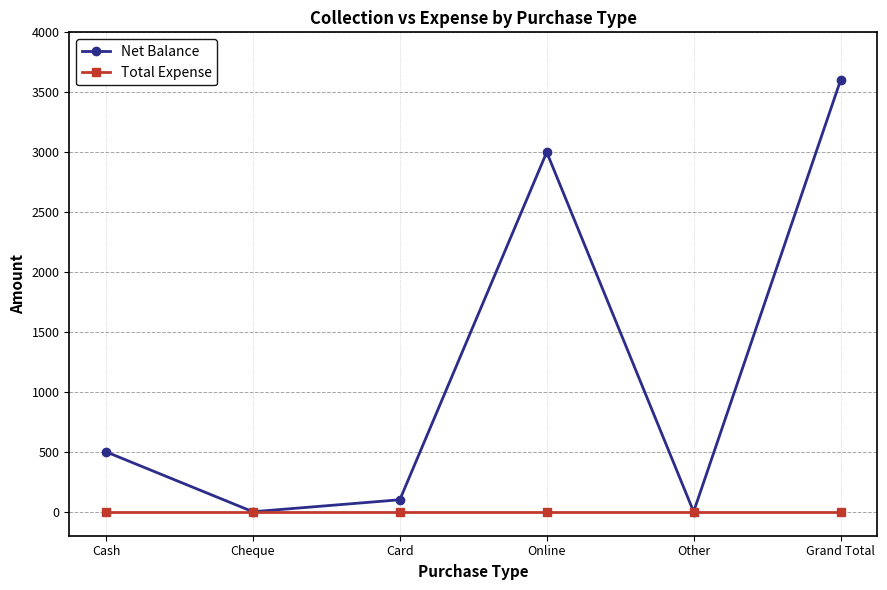

What is the difference between the highest and lowest values at Cash?

500